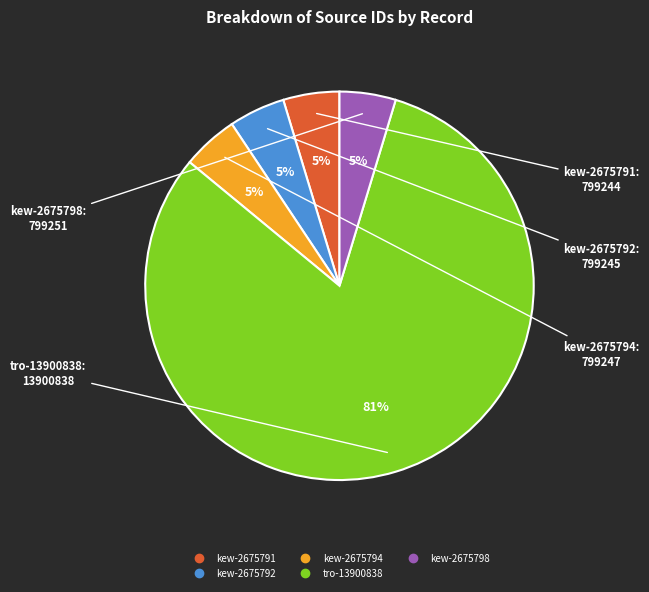

How many slices are in this pie chart?

5